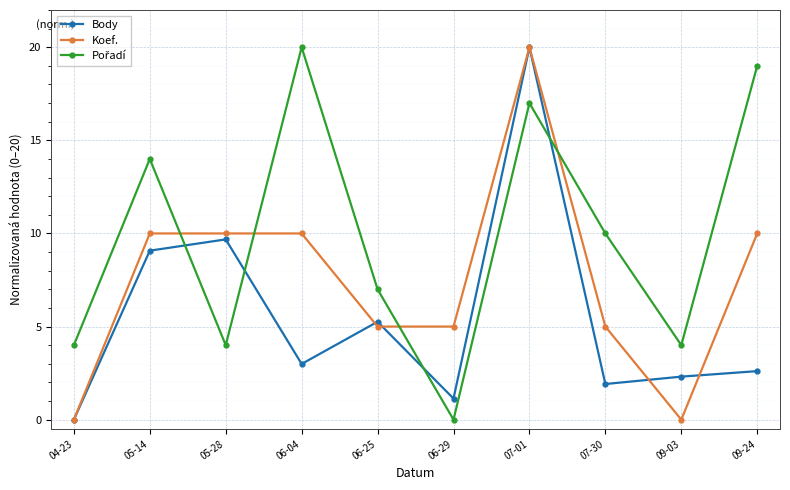

True or false: Body has a value of 9.1 at 05-14.

True